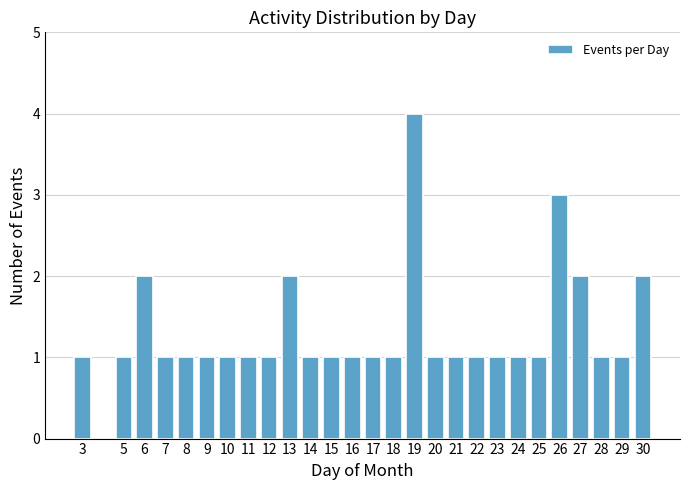

Reading left to right, list all the values displayed in this chart.

3=1	5=1	6=2	7=1	8=1	9=1	10=1	11=1	12=1	13=2	14=1	15=1	16=1	17=1	18=1	19=4	20=1	21=1	22=1	23=1	24=1	25=1	26=3	27=2	28=1	29=1	30=2